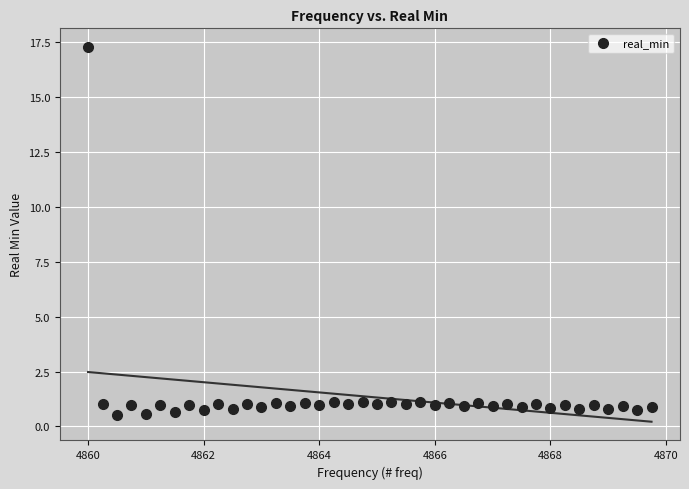

What is the range of X values (max minus min)?

9.8